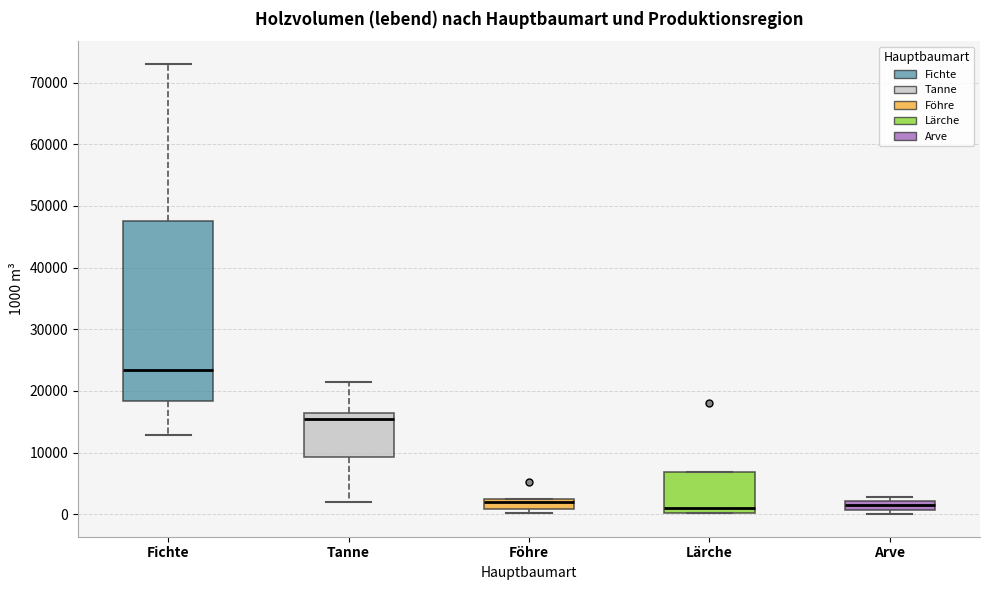

Which box's median line is the highest?

Fichte